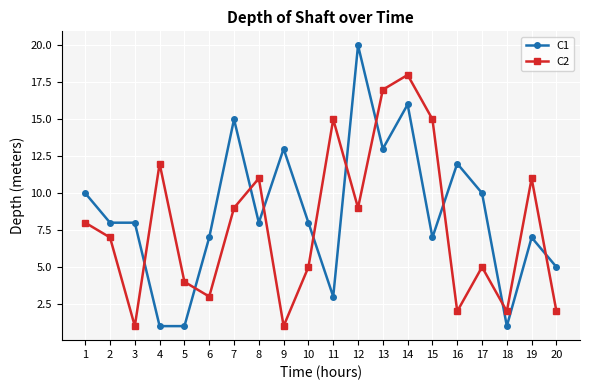

Between which two adjacent categories do C1 and C2 first intersect?

3 and 4